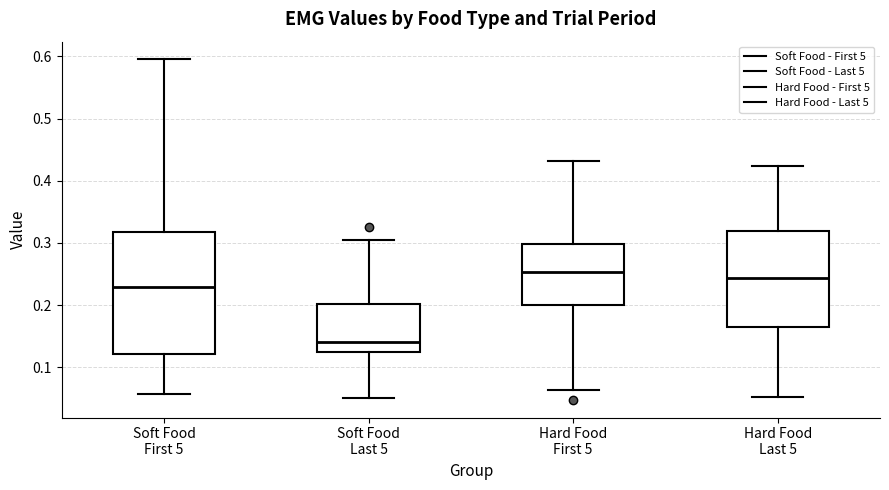

Where is the upper edge of the box for Hard Food First 5 on the y-axis? The values are not printed on the chart, so give them approximately, as read against the axis.

0.30